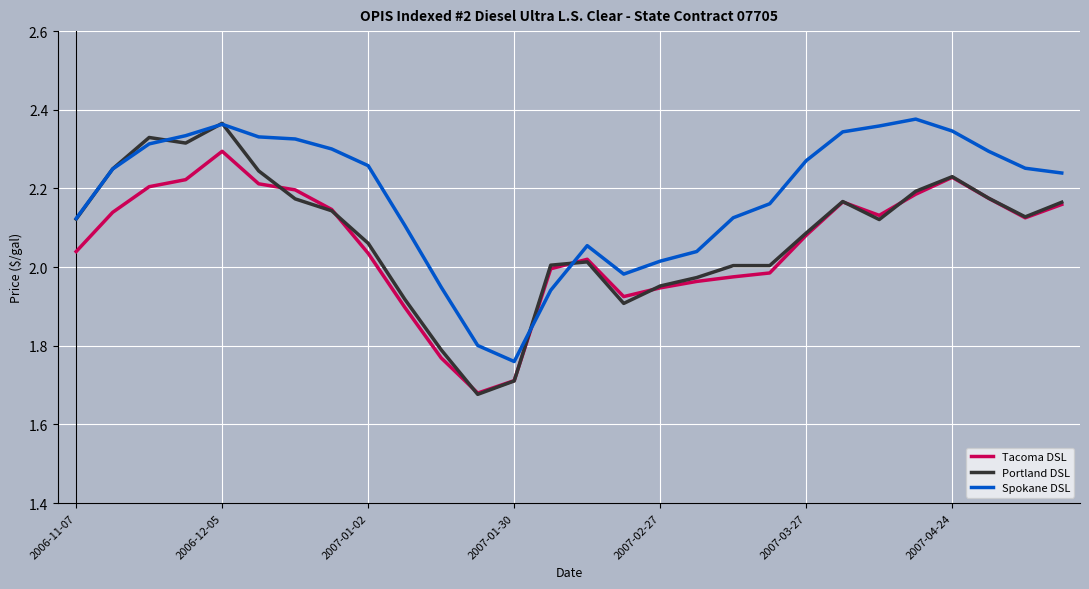

At how many categories does at least one series exceed 1?

28